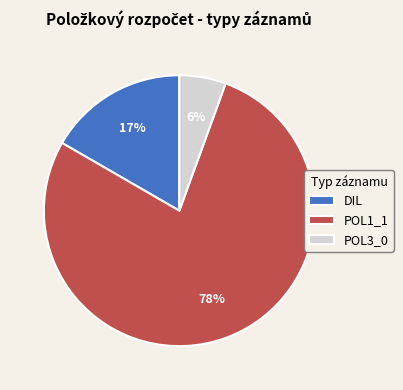

True or false: DIL accounts for 17% of the total.

True